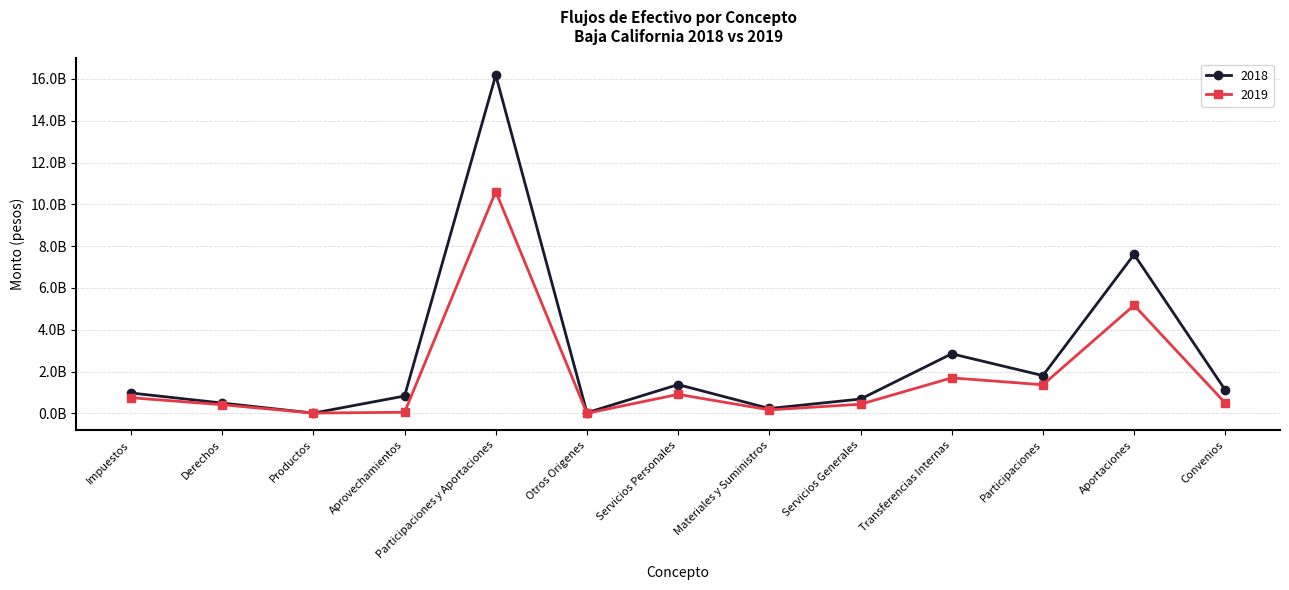

The value of 2019 at Transferencias Internas is 1697855068. True or false?

True